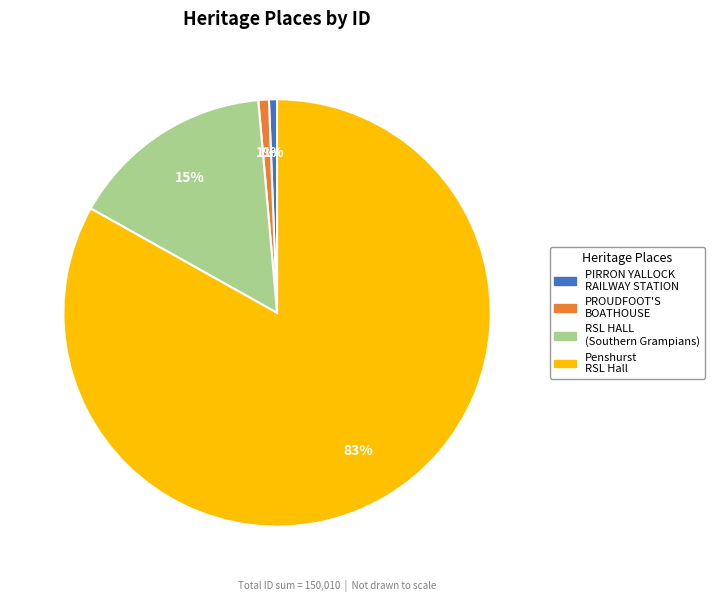

Is there any slice that represents more than half of the pie?

Yes